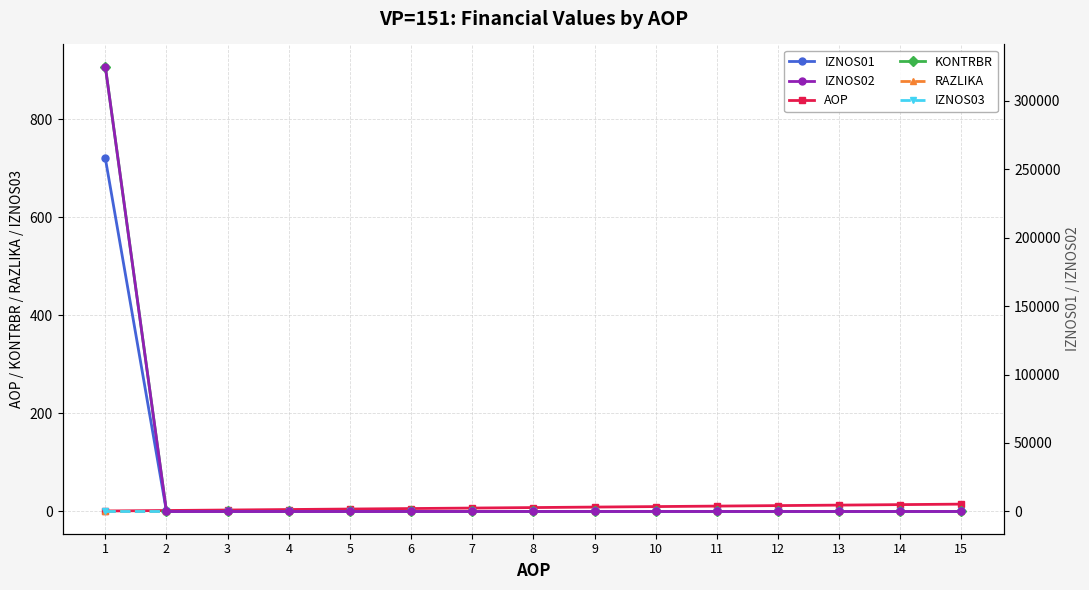

True or false: IZNOS03 and IZNOS01 intersect in this chart.

False